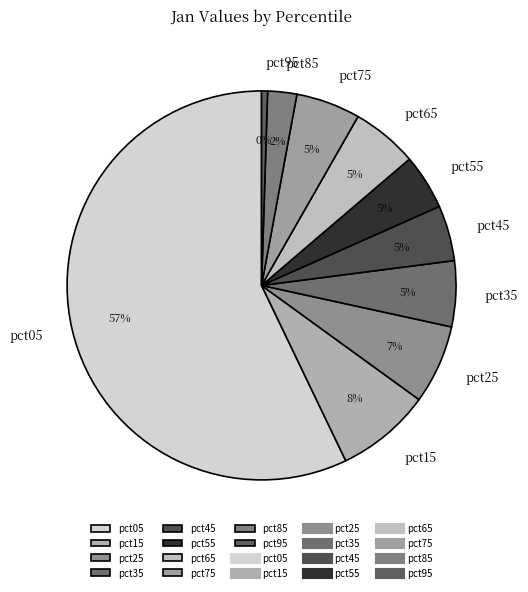

The pct05 slice represents 71% of the pie. True or false?

False